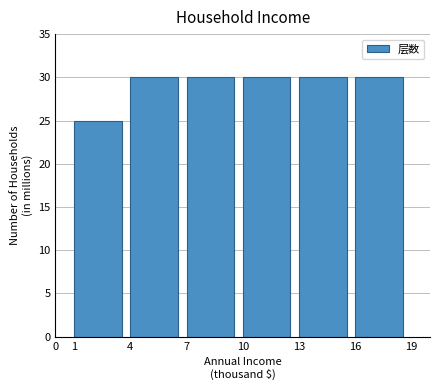

Reading left to right, transcribe this chart: for each bar, give the range it covers on the x-axis and its height. The values are not printed on the chart, so give them approximately, as read against the axis.

1 to 4: 25
4 to 7: 30
7 to 10: 30
10 to 13: 30
13 to 16: 30
16 to 19: 30